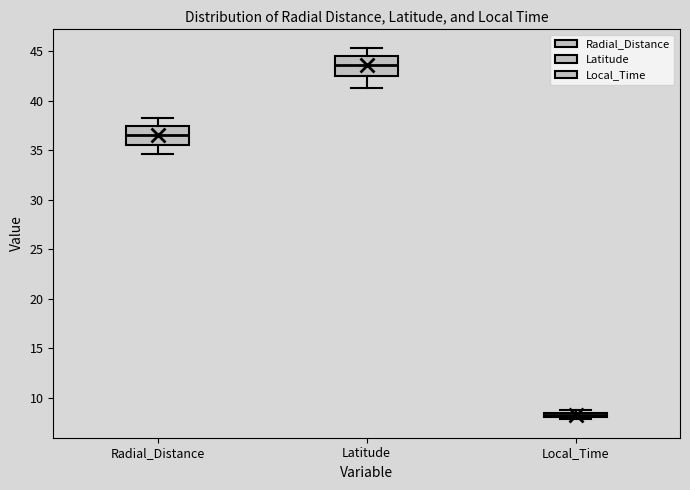

Which box has the lowest median line?

Local_Time